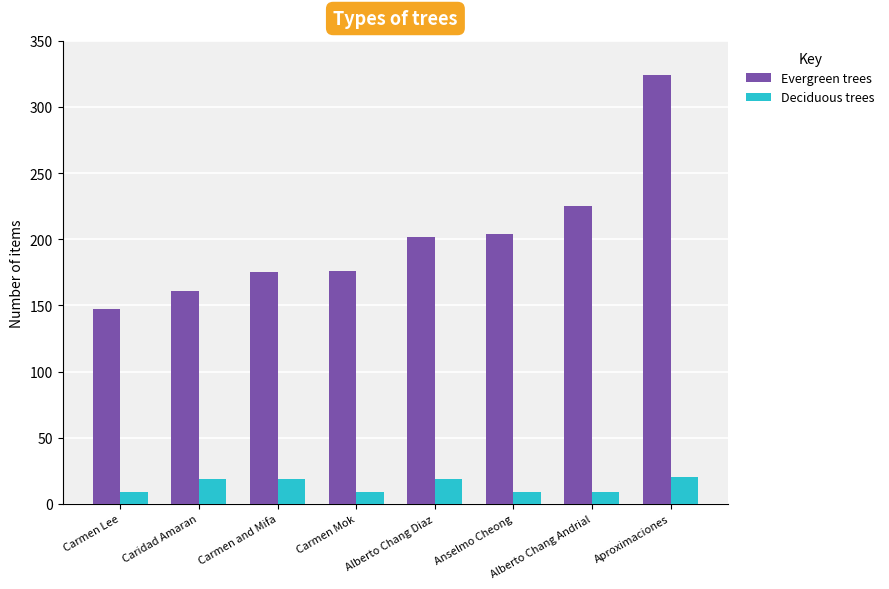

What are all the series names shown in the legend?

Evergreen trees, Deciduous trees